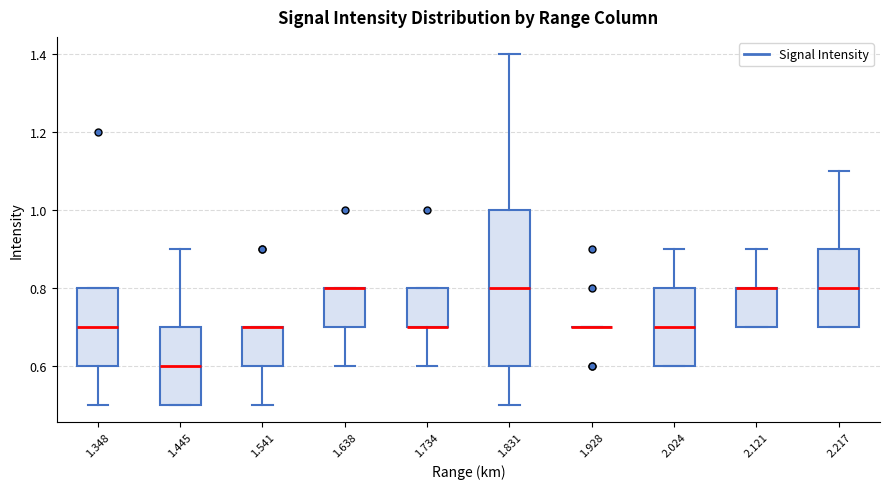

Where does the upper whisker of the box at x = 2.217 end on the y-axis? The values are not printed on the chart, so give them approximately, as read against the axis.

1.1